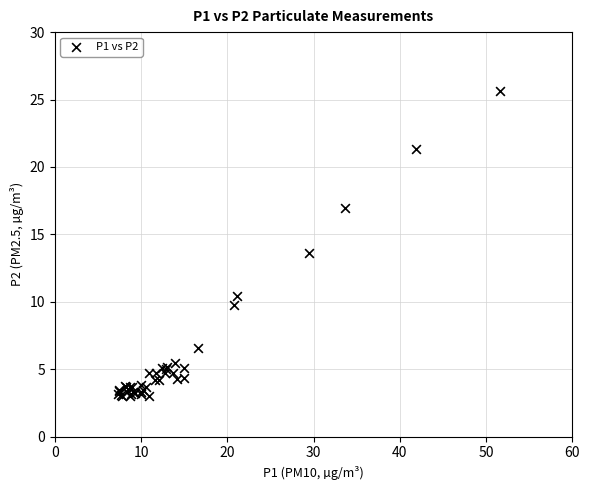

What Y value in the scatter plot is closest to 14?

13.7